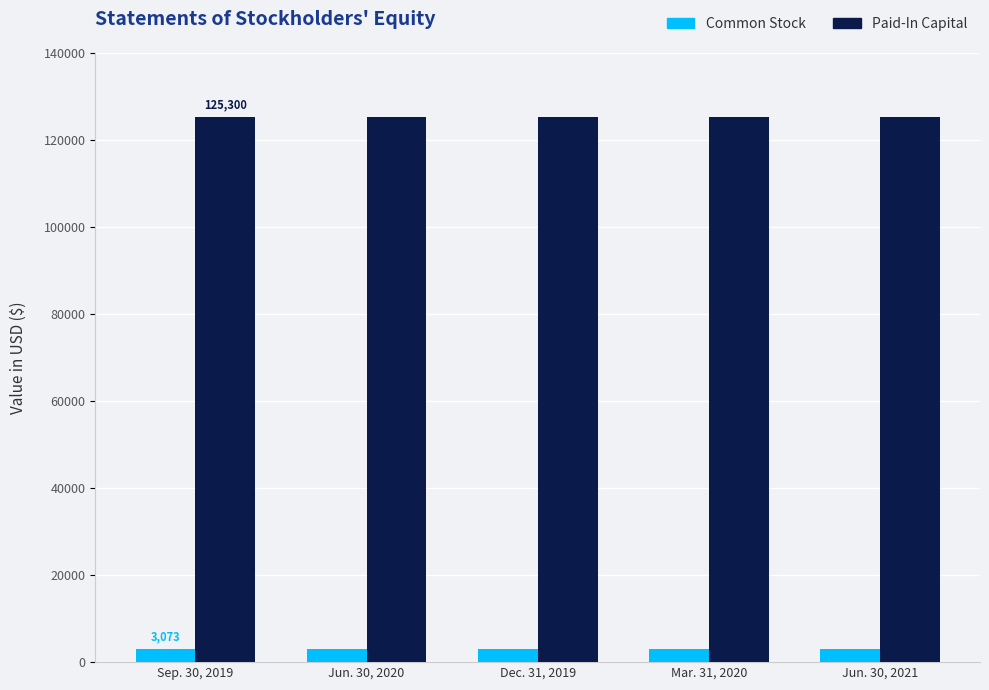

At how many categories does at least one series exceed 67303?

5